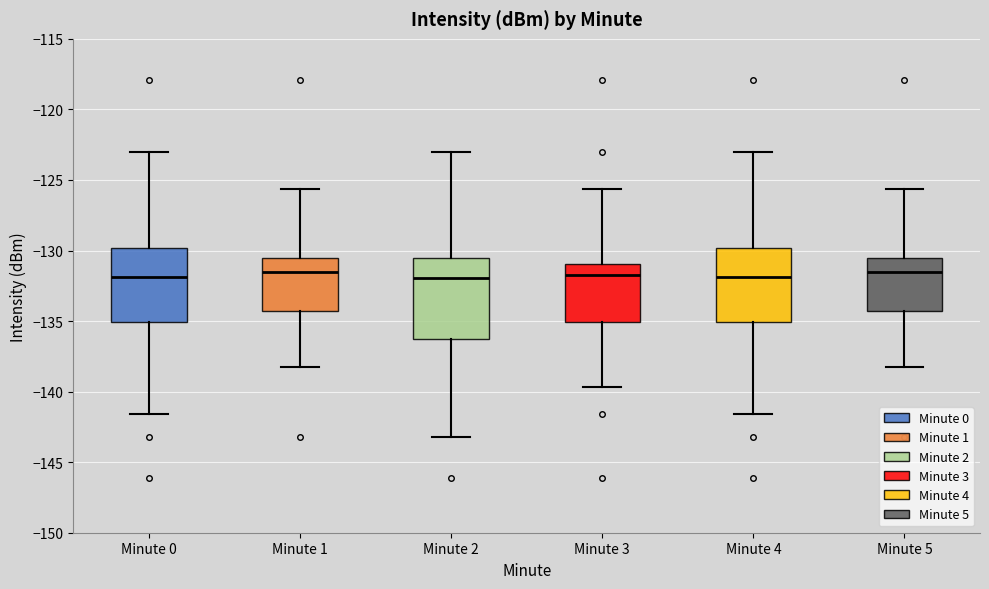

Where does the upper whisker of the box for Minute 1 end on the y-axis? The values are not printed on the chart, so give them approximately, as read against the axis.

-125.5